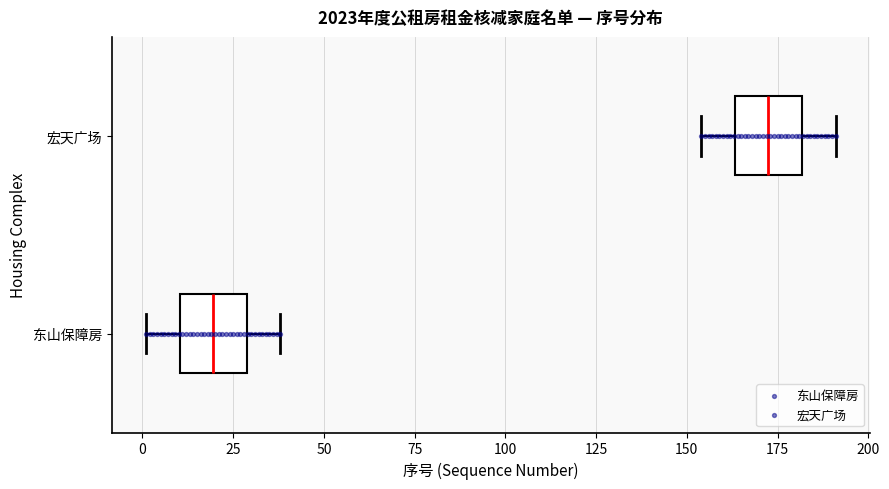

Reading bottom to top, transcribe this box plot: for each box, give where its median line is, the range the box spans, and where its two whiskers end, as read against the x-axis. The values are not printed on the chart, so give them approximately, as read against the axis.

东山保障房: median 20, box 10 to 30, whiskers 0 to 40
宏天广场: median 175, box 165 to 180, whiskers 155 to 190